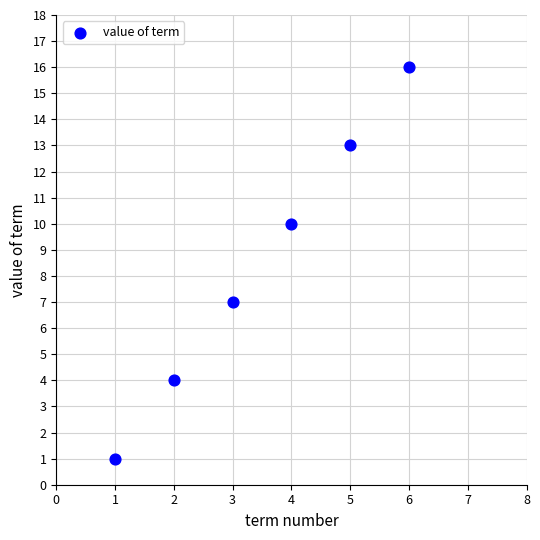

What is the range of Y values (max minus min)?

15